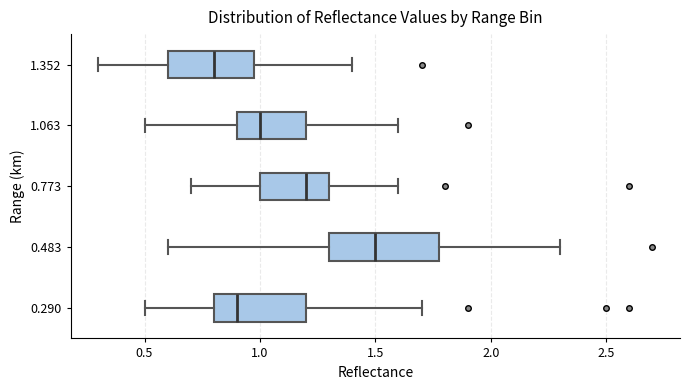

Which box is the widest, from its left edge to its right edge?

0.483